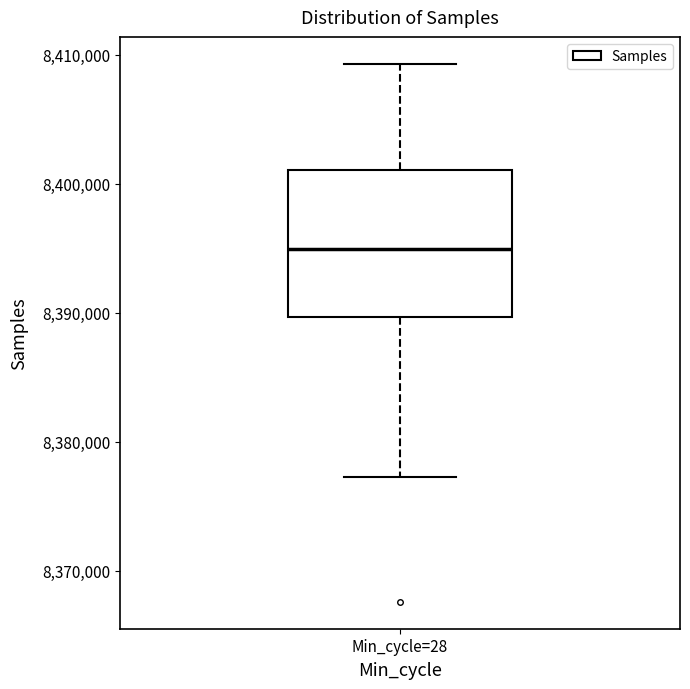

Where does the median line of the box for Min_cycle=28 sit on the y-axis? The values are not printed on the chart, so give them approximately, as read against the axis.

8395000